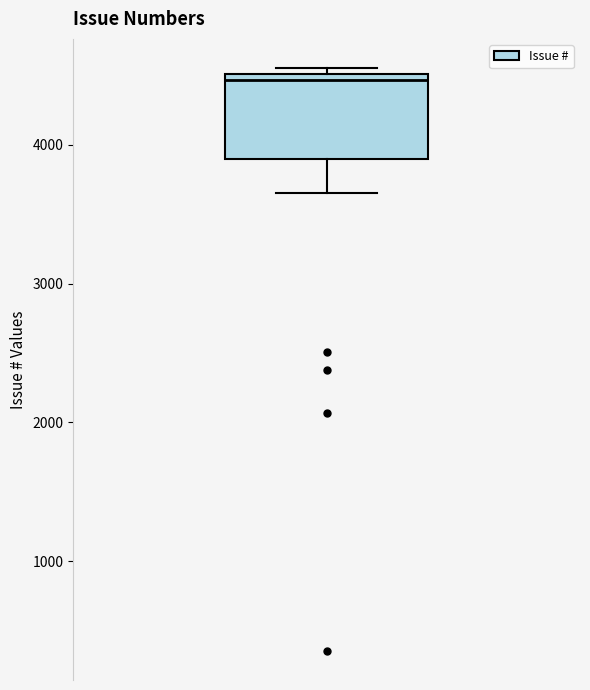

Where is the lower edge of the box on the y-axis? The values are not printed on the chart, so give them approximately, as read against the axis.

3900